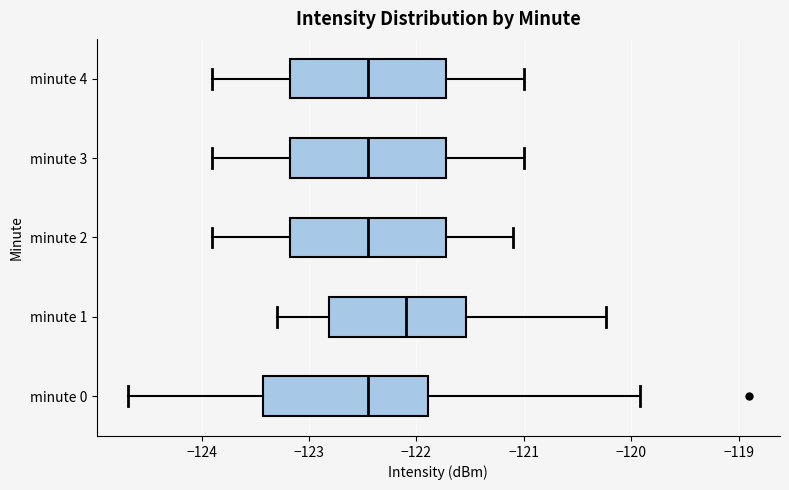

Reading bottom to top, read every box against the x-axis: the position of its median line, the range the box covers, and the ends of its whiskers. The values are not printed on the chart, so give them approximately, as read against the axis.

minute 0: median -122.5, box -123.4 to -121.9, whiskers -124.7 to -119.9
minute 1: median -122.1, box -122.8 to -121.5, whiskers -123.3 to -120.2
minute 2: median -122.4, box -123.2 to -121.7, whiskers -123.9 to -121.1
minute 3: median -122.4, box -123.2 to -121.7, whiskers -123.9 to -121.0
minute 4: median -122.4, box -123.2 to -121.7, whiskers -123.9 to -121.0